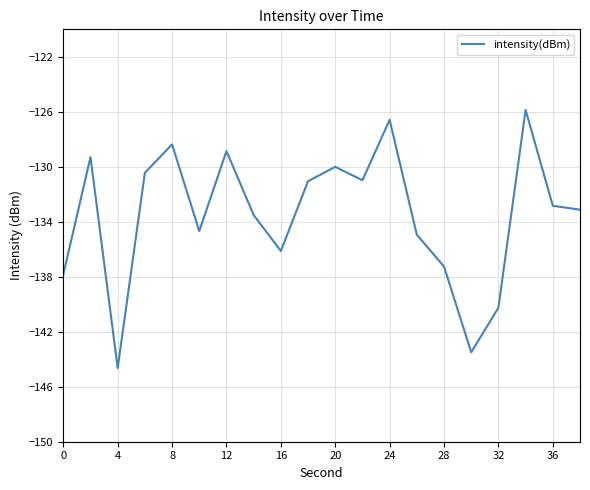

What is the difference between the maximum and minimum values?

18.8